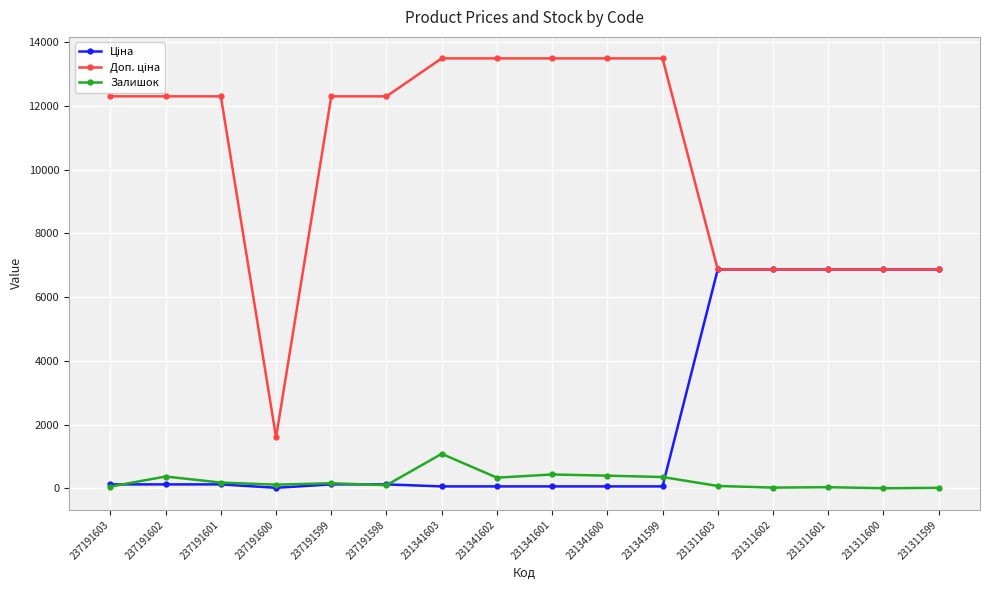

Is it true that Залишок equals 397.0 at 231341600?

True